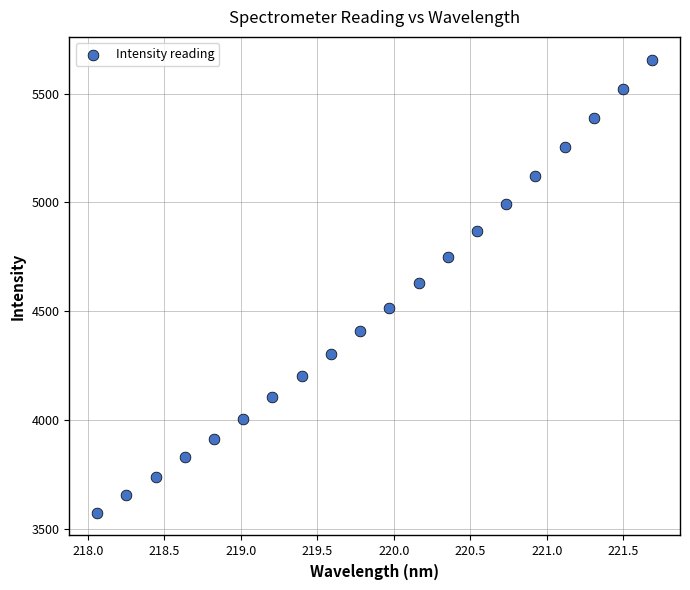

What is the range of X values (max minus min)?

3.6